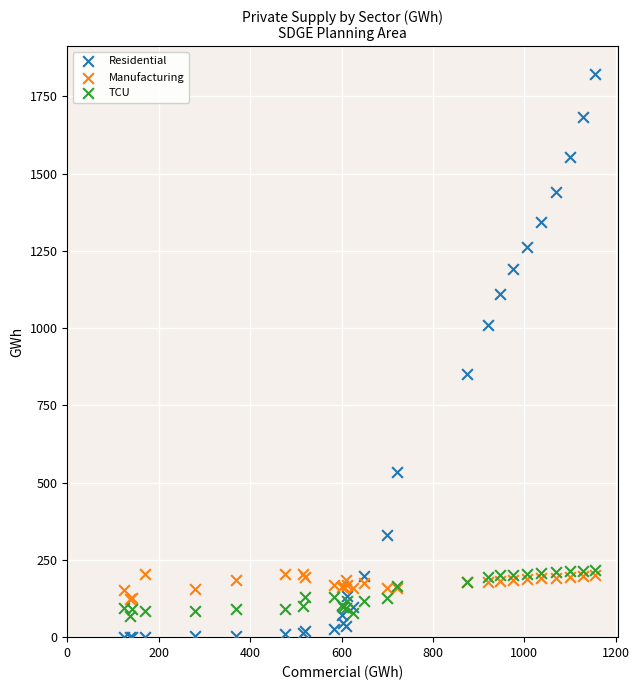

What are all the series names shown in the legend?

Residential, Manufacturing, TCU